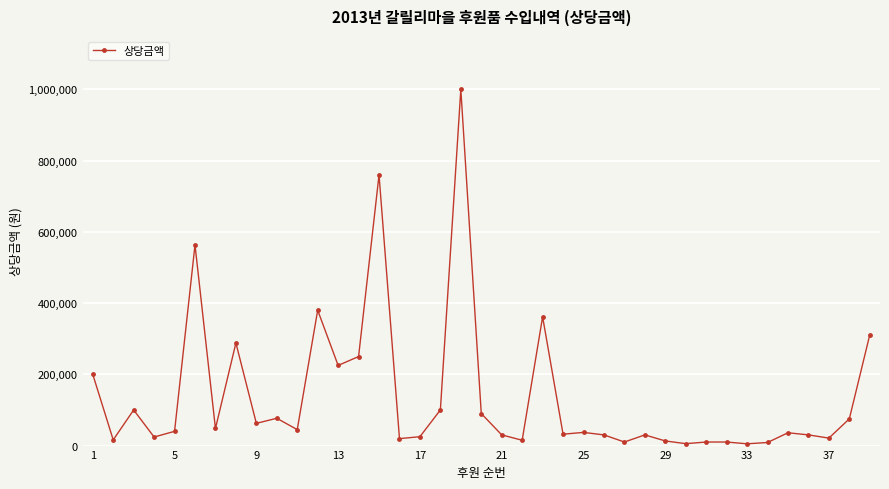

What is the greatest value displayed?

1000000